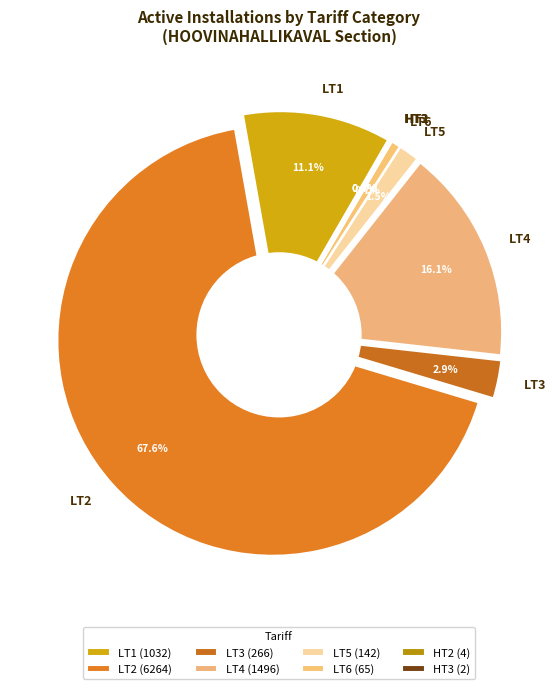

Rank the categories by value from highest to lowest.

LT2, LT4, LT1, LT3, LT5, LT6, HT2, HT3